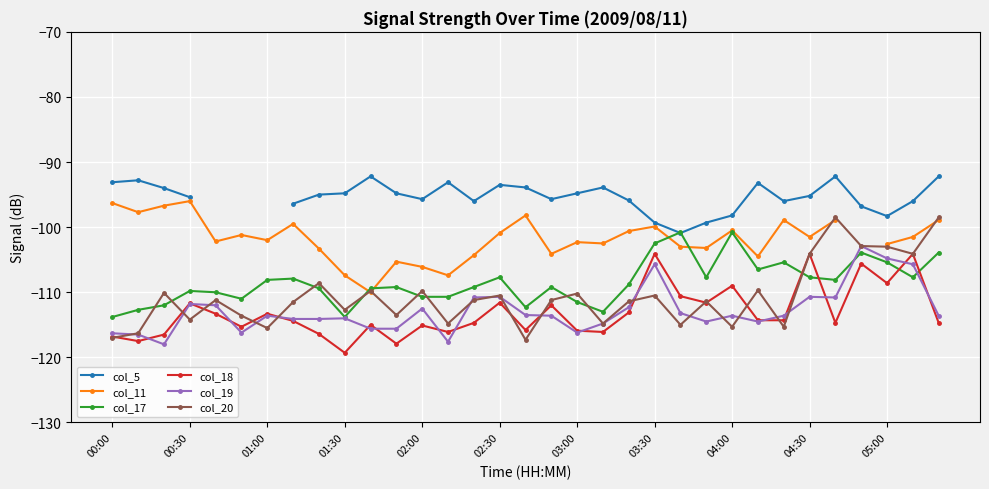

In col_19, how many points are lower than both neighbors (excluding endpoints)?

7